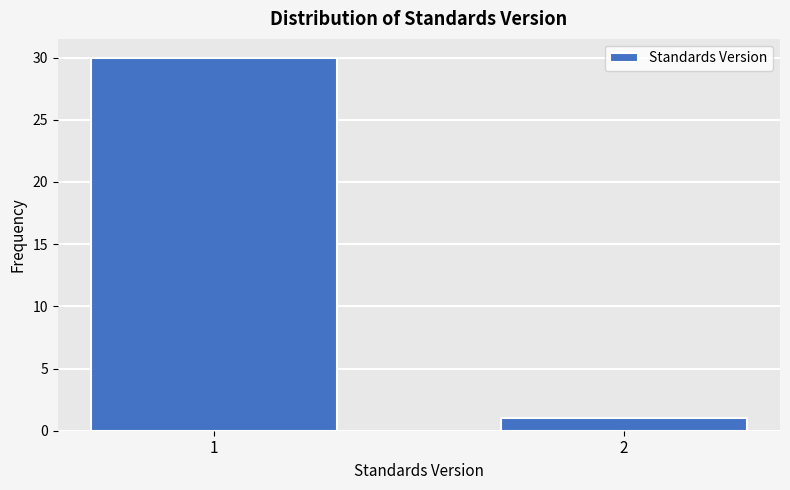

Reading left to right, what are all the values shown in this chart?

1=30	2=1